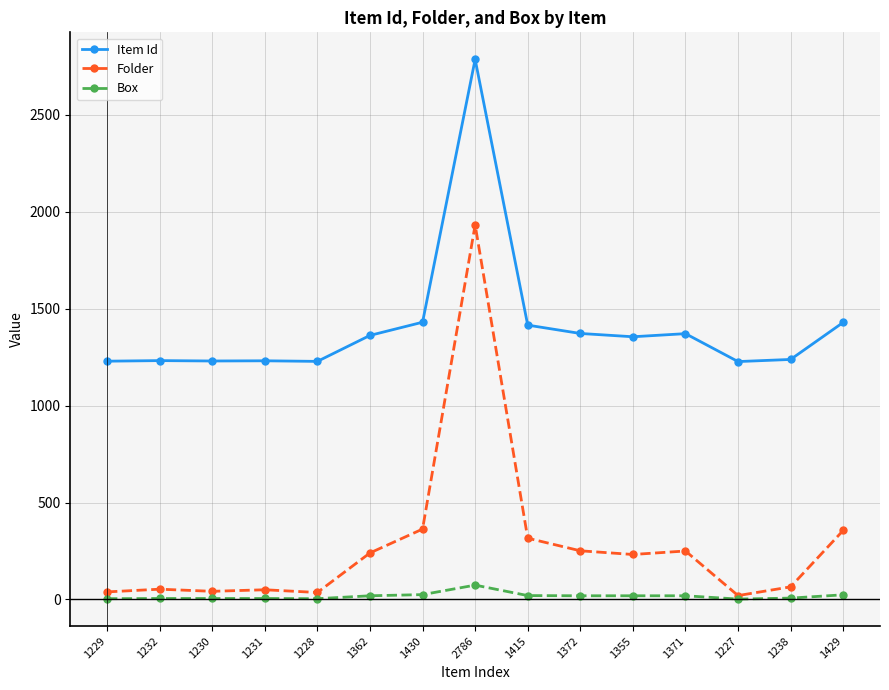

True or false: Folder and Item Id intersect in this chart.

False